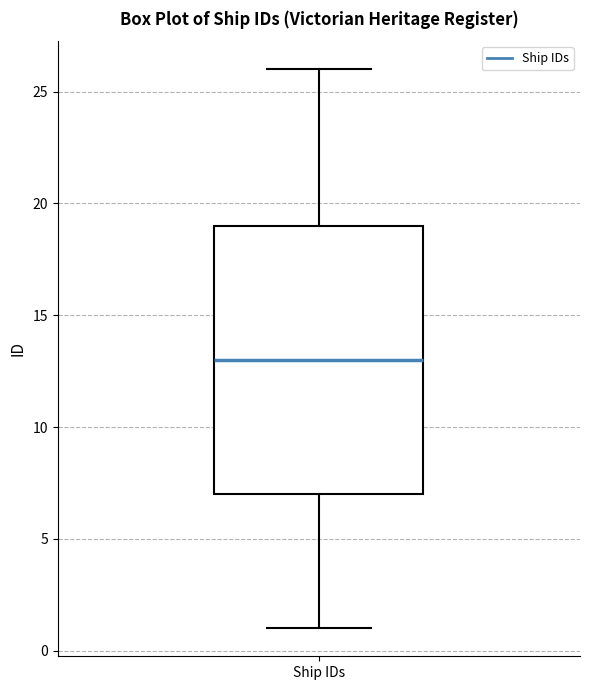

Read this box plot against the y-axis: the position of the median line, the range covered by the box, and the ends of both whiskers. The values are not printed on the chart, so give them approximately, as read against the axis.

median 13, box 7 to 19, whiskers 1 to 26